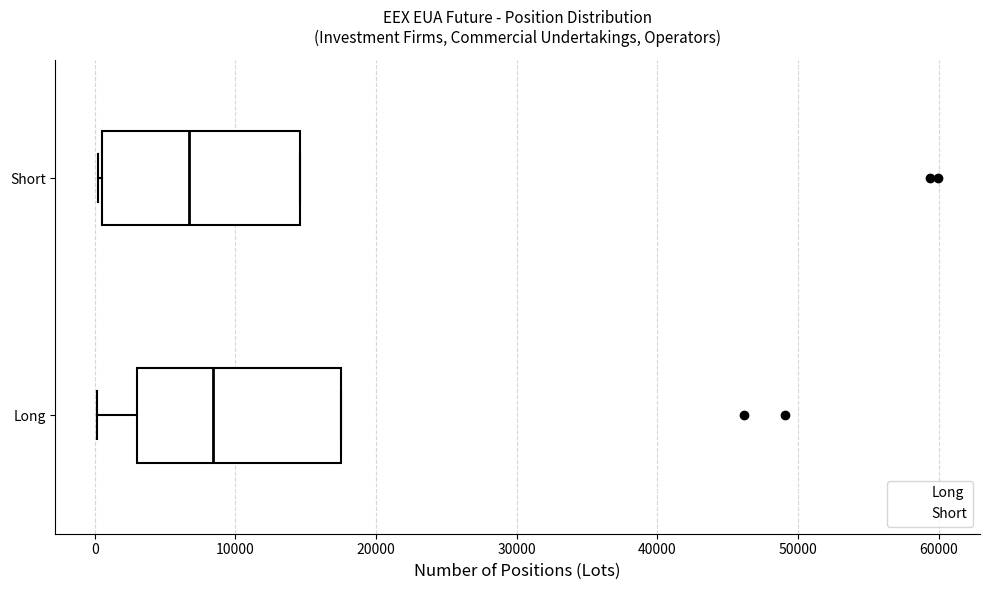

Reading bottom to top, transcribe this box plot: for each box, give where its median line is, the range the box spans, and where its two whiskers end, as read against the x-axis. The values are not printed on the chart, so give them approximately, as read against the axis.

Long: median 8000, box 3000 to 18000, whiskers 0 to 18000
Short: median 7000, box 1000 to 15000, whiskers 0 to 15000